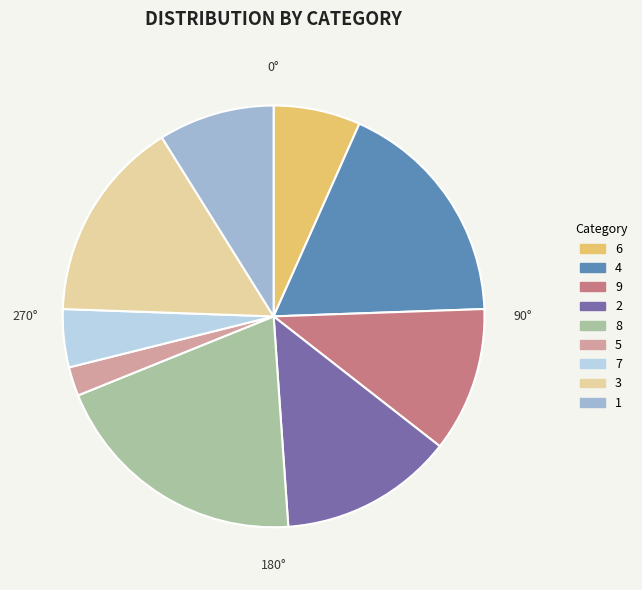

Which slice is the smallest?

5